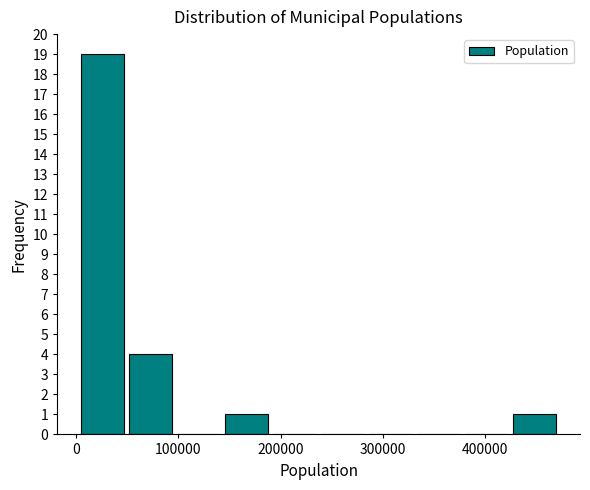

Which range on the x-axis has the tallest bar?

0 to 50000